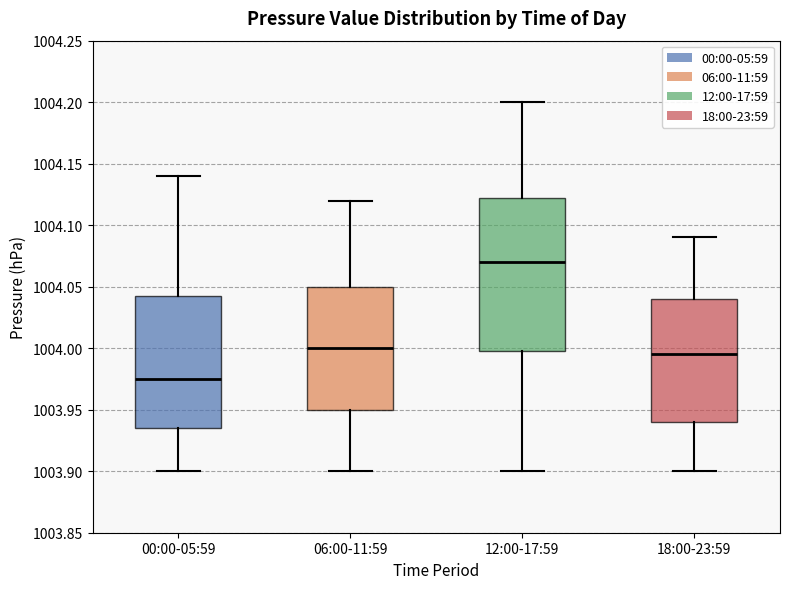

Which box has the highest median line?

12:00-17:59